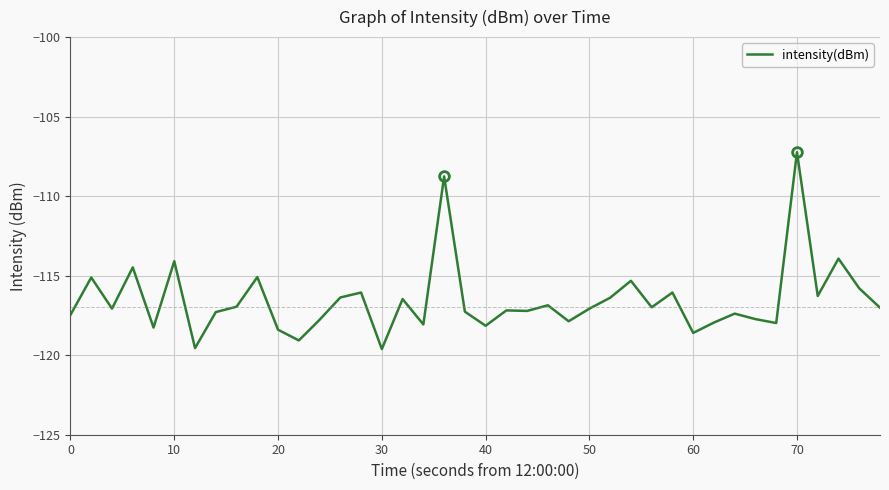

What is the smallest value displayed?

-119.6